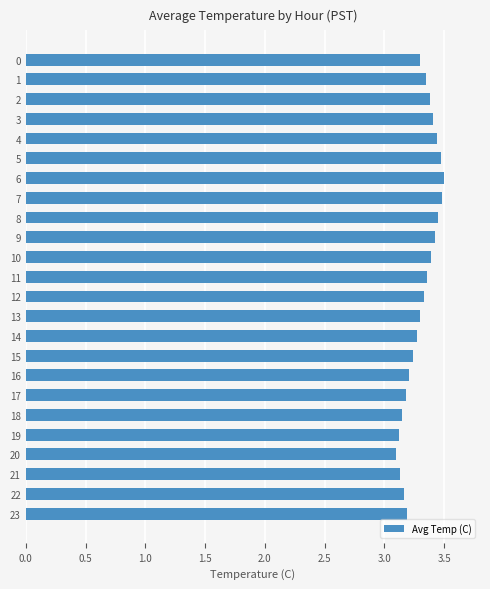

Is it true that the value at 19 is 1.6?

False